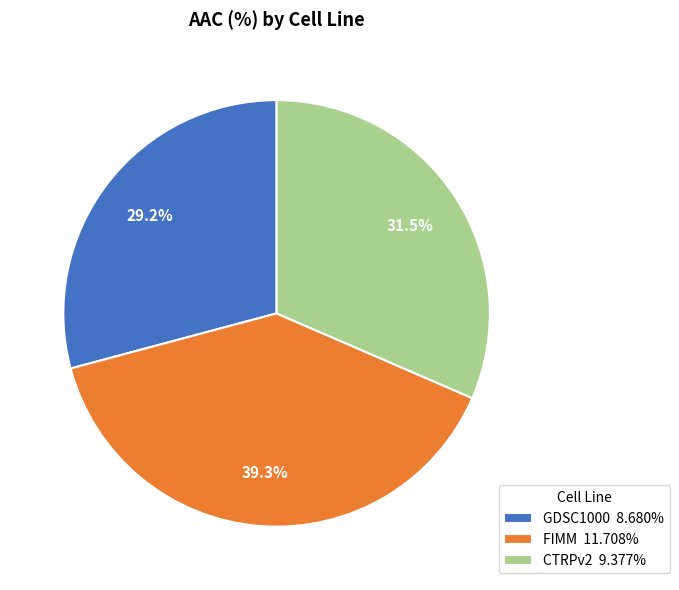

What percentage do FIMM and CTRPv2 together represent?

70.8%